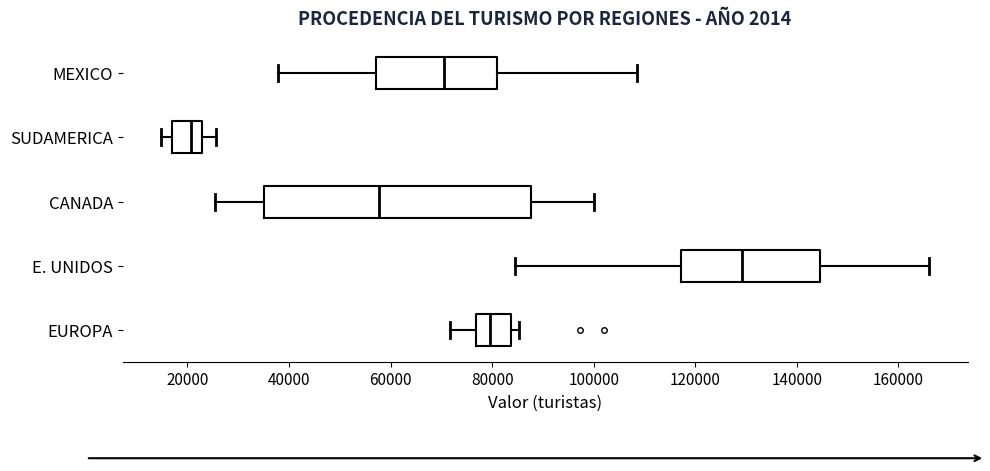

Reading bottom to top, transcribe this box plot: for each box, give where its median line is, the range the box spans, and where its two whiskers end, as read against the x-axis. The values are not printed on the chart, so give them approximately, as read against the axis.

EUROPA: median 80000, box 76000 to 84000, whiskers 72000 to 86000
E. UNIDOS: median 130000, box 118000 to 144000, whiskers 84000 to 166000
CANADA: median 58000, box 36000 to 88000, whiskers 26000 to 100000
SUDAMERICA: median 20000, box 18000 to 22000, whiskers 14000 to 26000
MEXICO: median 70000, box 58000 to 80000, whiskers 38000 to 108000